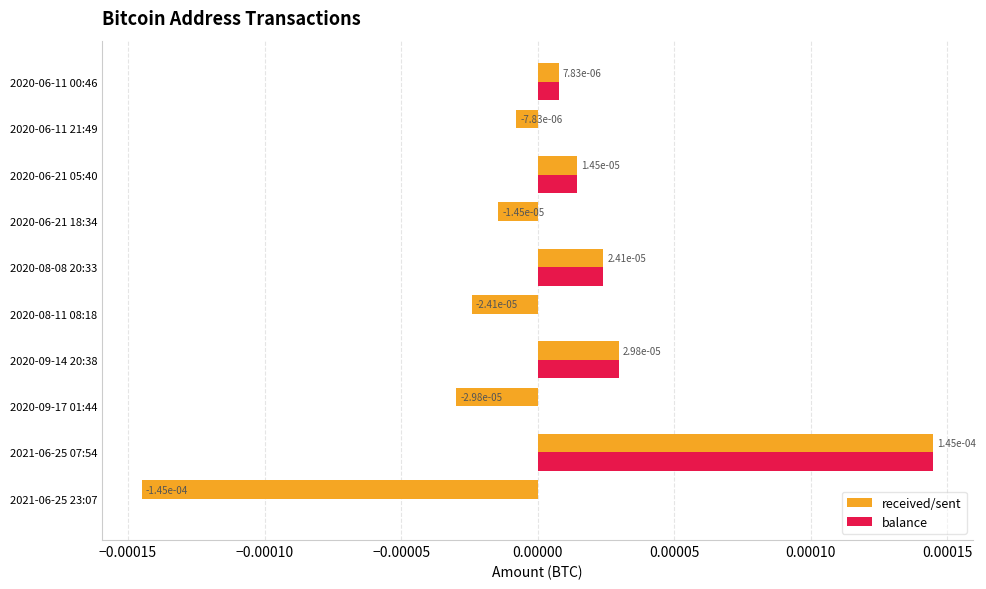

The balance series shows 0.0 at 2020-06-21 05:40. True or false?

True